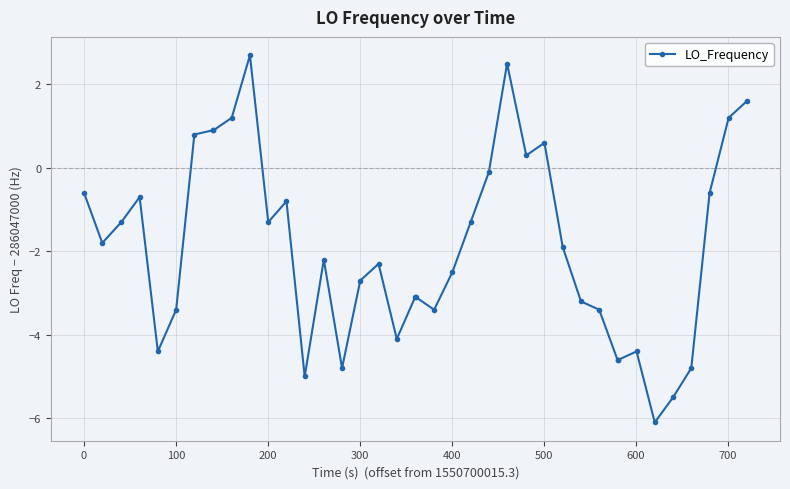

What is the difference between the maximum and minimum values?

8.8